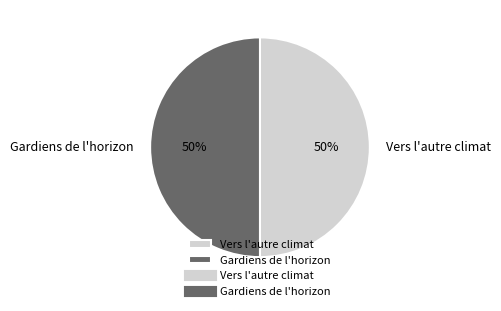

To the nearest percent, what is the average slice percentage?

50%